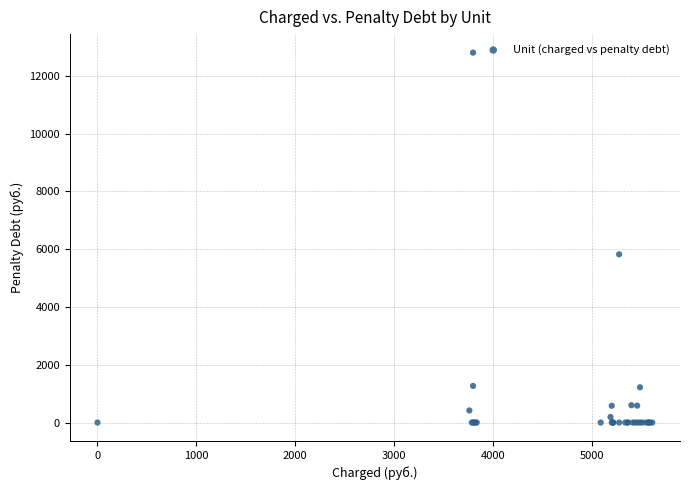

What Y value in the scatter plot is closest to 6402?

5822.5